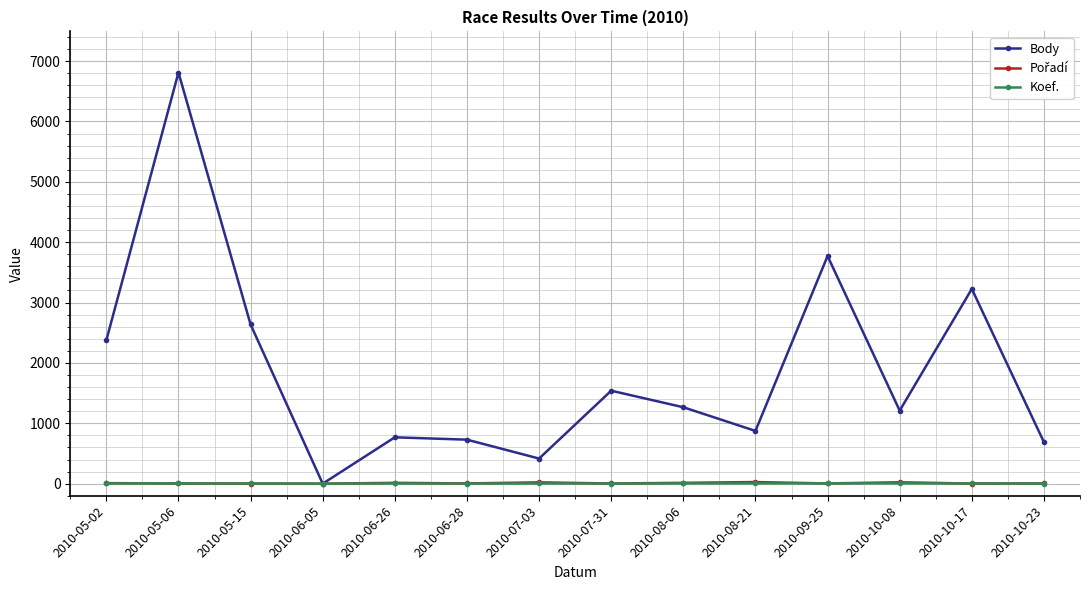

At which label does Body reach its peak?

2010-05-06